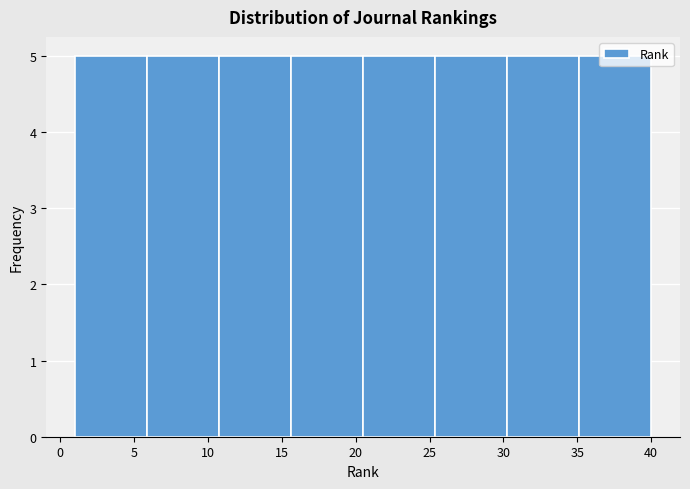

Reading left to right, list every bar in this chart as the range it spans on the x-axis followed by its height. Neither the bar edges nor the heights are printed on the chart, so give them approximately, as read against the axes.

1.0 to 6.0: 5
6.0 to 11.0: 5
11.0 to 15.5: 5
15.5 to 20.5: 5
20.5 to 25.5: 5
25.5 to 30.5: 5
30.5 to 35.0: 5
35.0 to 40.0: 5